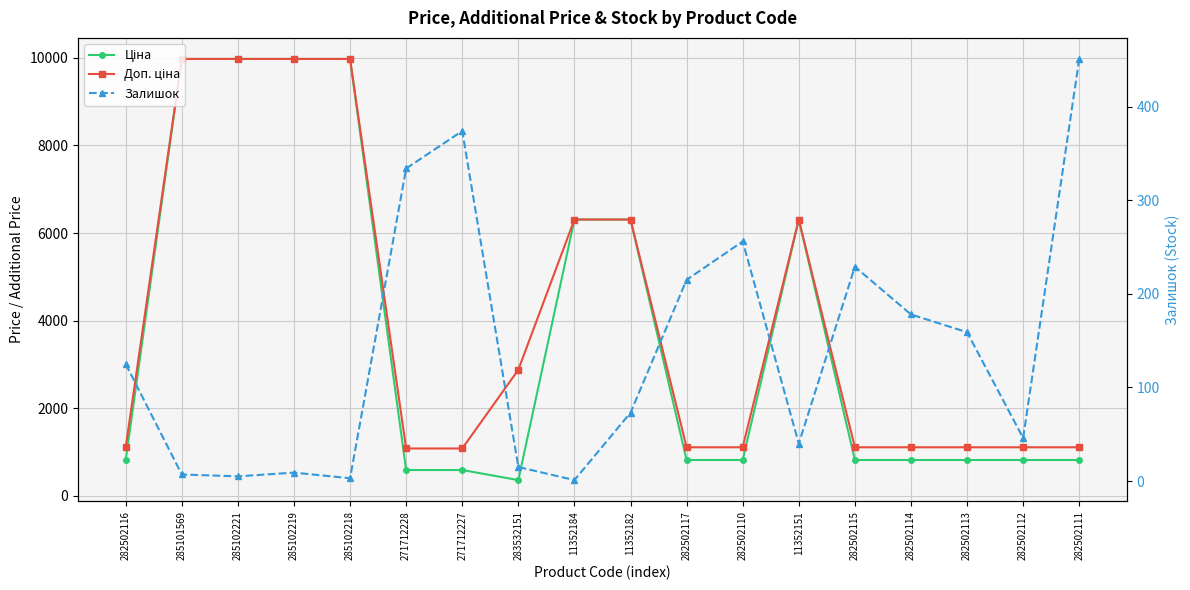

How many data points does each series have?

18